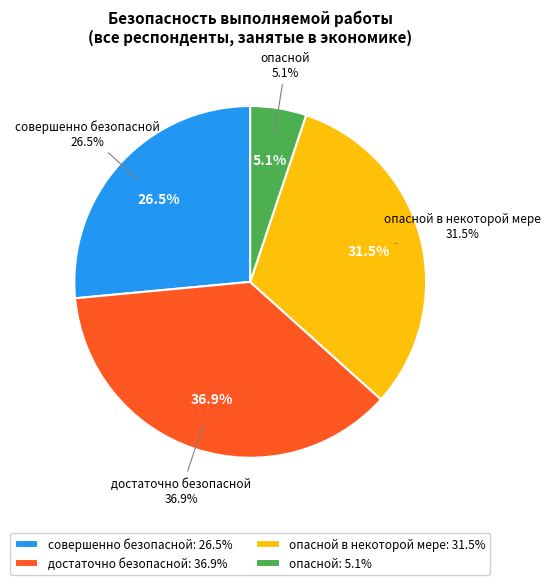

Which category has the smallest portion of the pie?

опасной